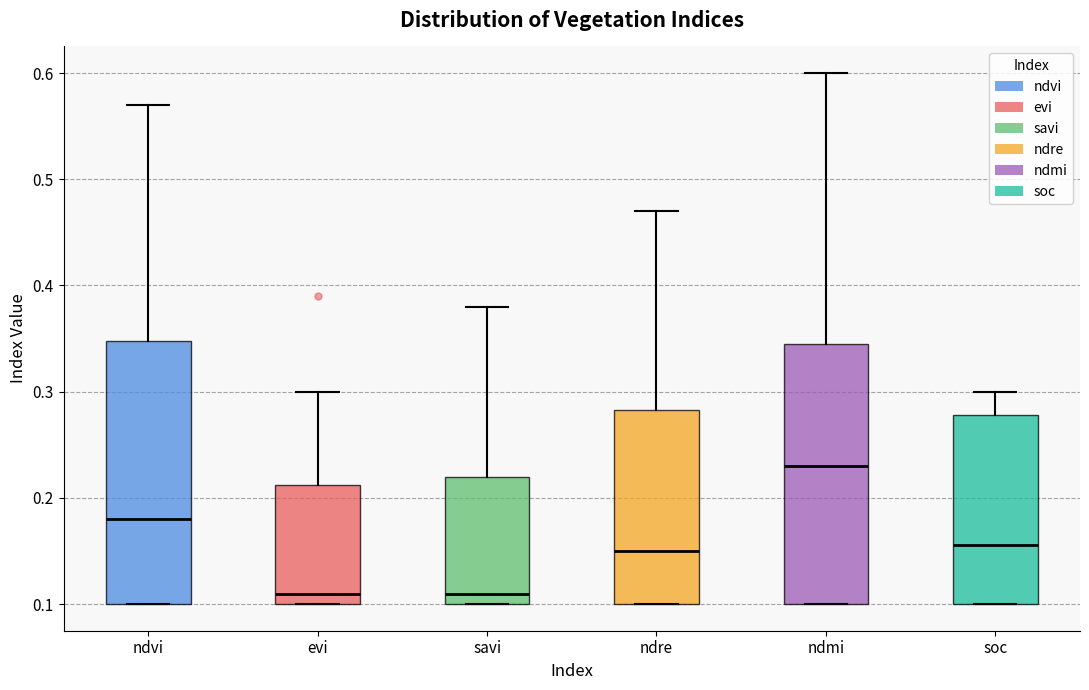

Where does the median line of the box for ndre sit on the y-axis? The values are not printed on the chart, so give them approximately, as read against the axis.

0.15